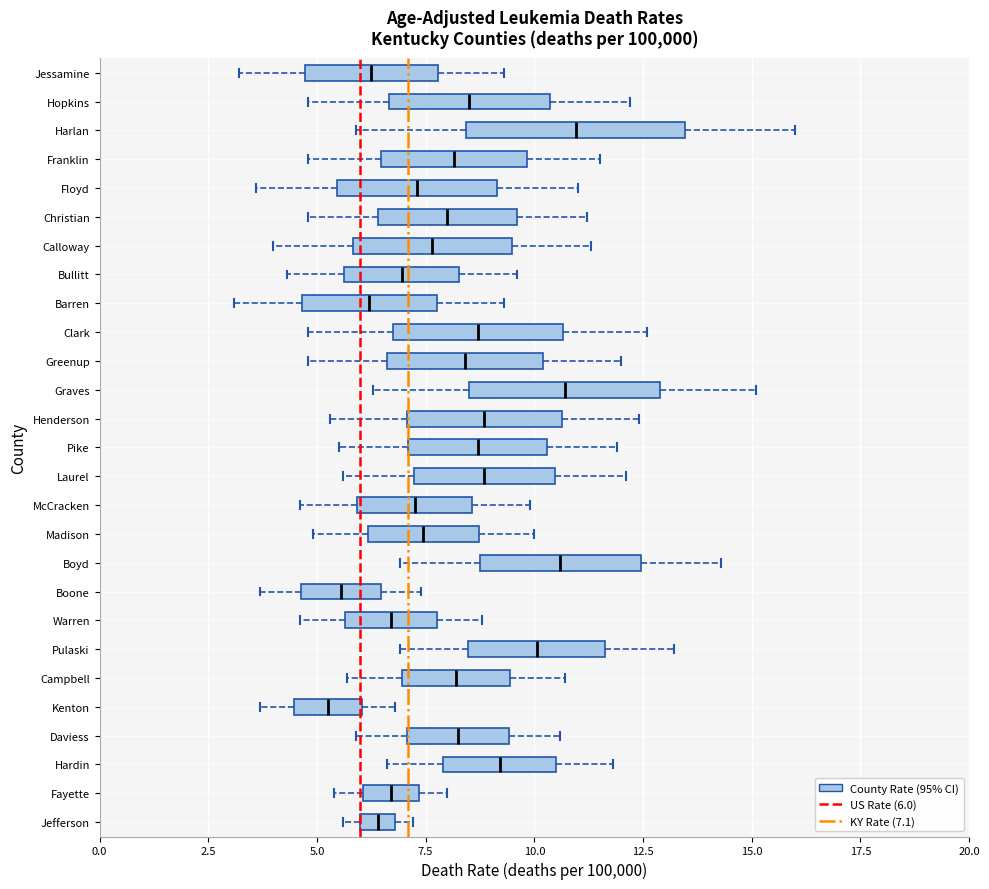

Where does the left whisker of the box for Daviess end on the x-axis? The values are not printed on the chart, so give them approximately, as read against the axis.

6.0